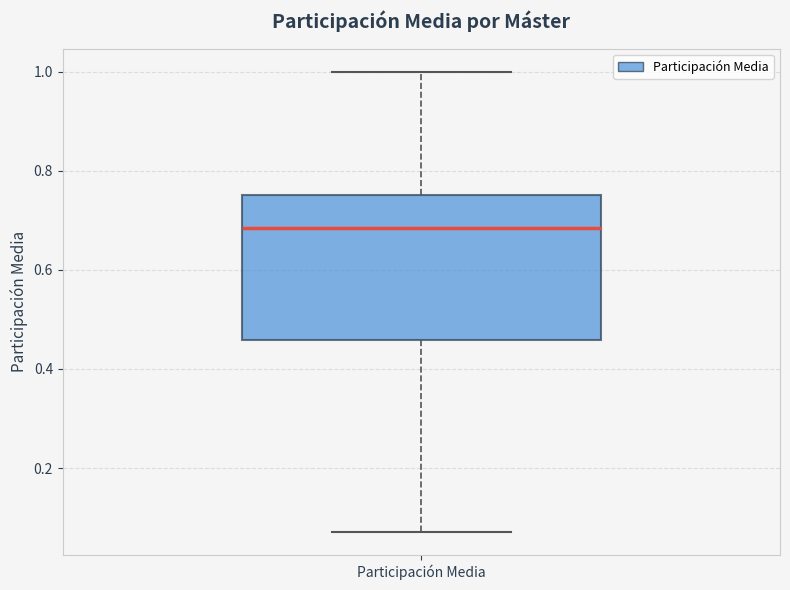

Read this box plot against the y-axis: the position of the median line, the range covered by the box, and the ends of both whiskers. The values are not printed on the chart, so give them approximately, as read against the axis.

median 0.68, box 0.46 to 0.76, whiskers 0.08 to 1.00